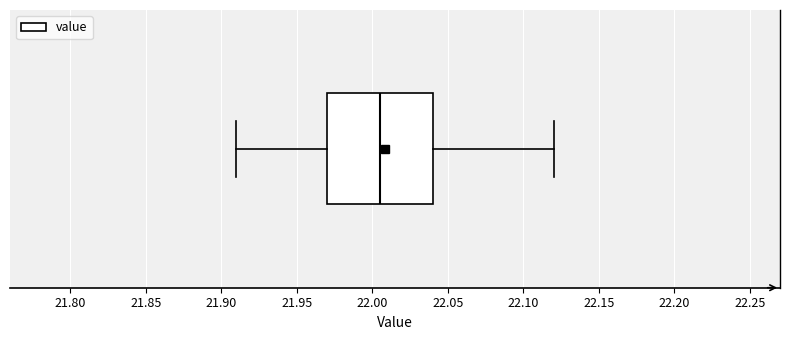

Read this box plot against the x-axis: the position of the median line, the range covered by the box, and the ends of both whiskers. The values are not printed on the chart, so give them approximately, as read against the axis.

median 22.005, box 21.970 to 22.040, whiskers 21.910 to 22.120